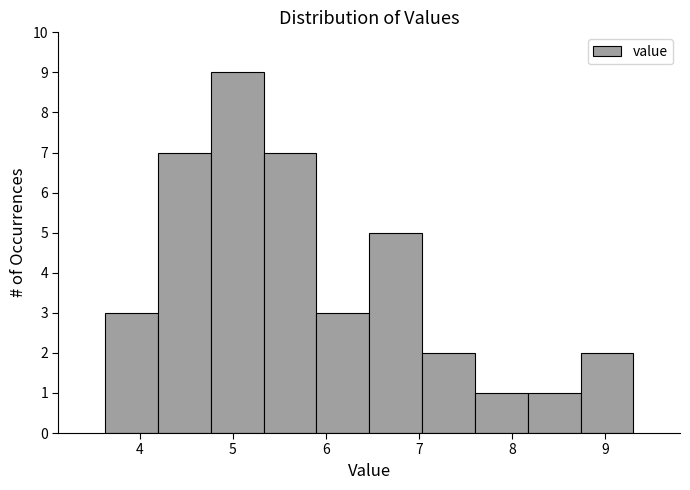

Over which range of the x-axis is the bar tallest?

4.8 to 5.3